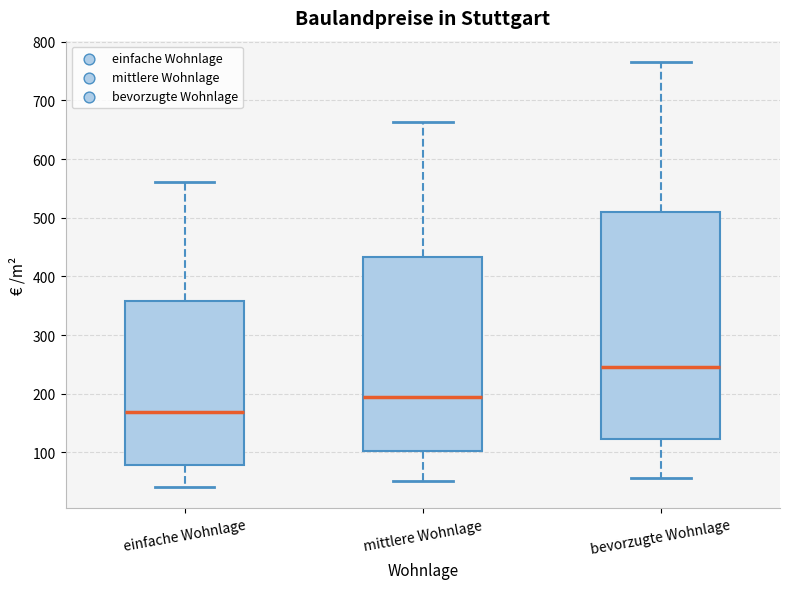

Which box is the tallest, from its lower edge to its upper edge?

bevorzugte Wohnlage